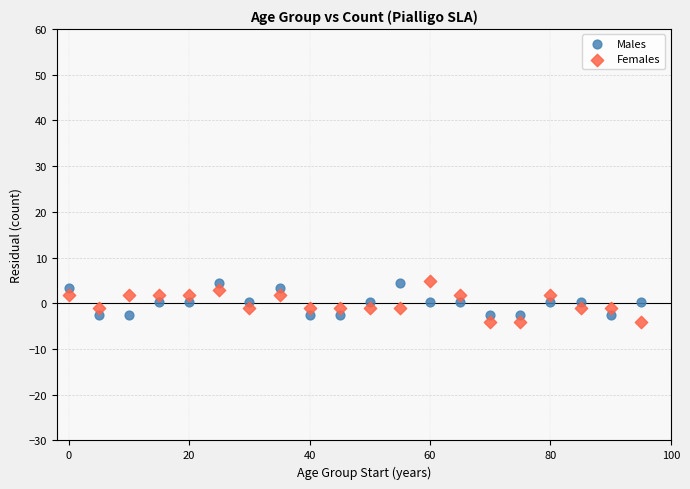

What is the X range (max minus min) for the scatter plot?

95.0